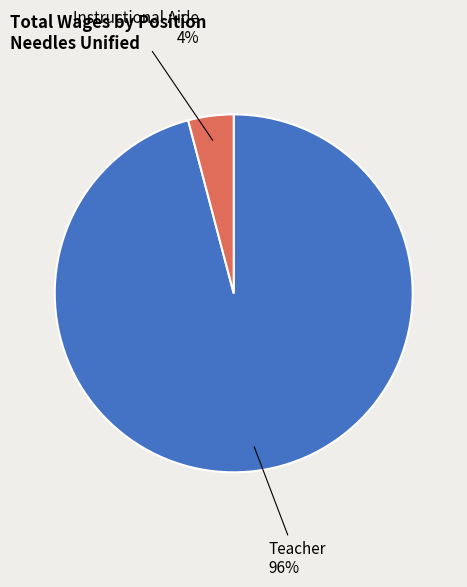

Rank the categories by value from lowest to highest.

Instructional Aide, Teacher